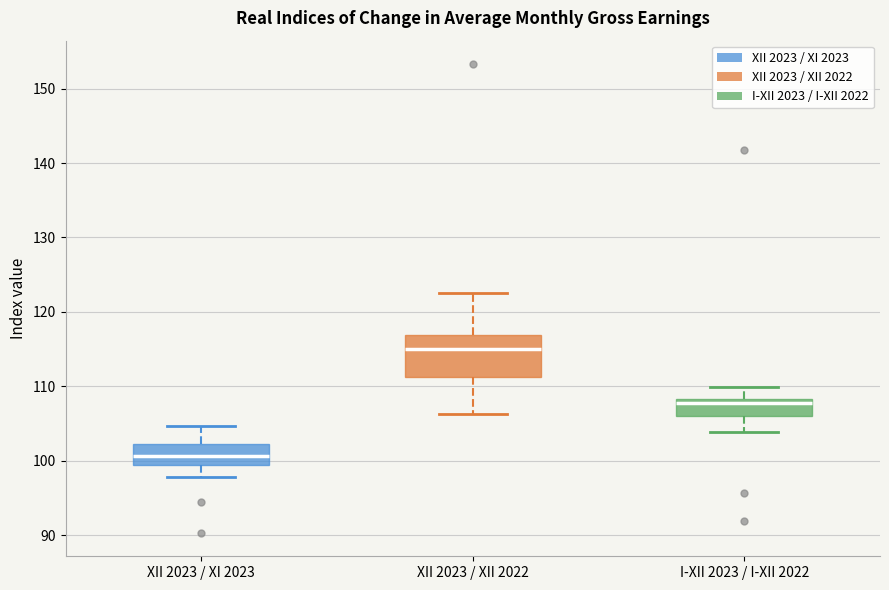

Where is the upper edge of the box for XII 2023 / XI 2023 on the y-axis? The values are not printed on the chart, so give them approximately, as read against the axis.

102